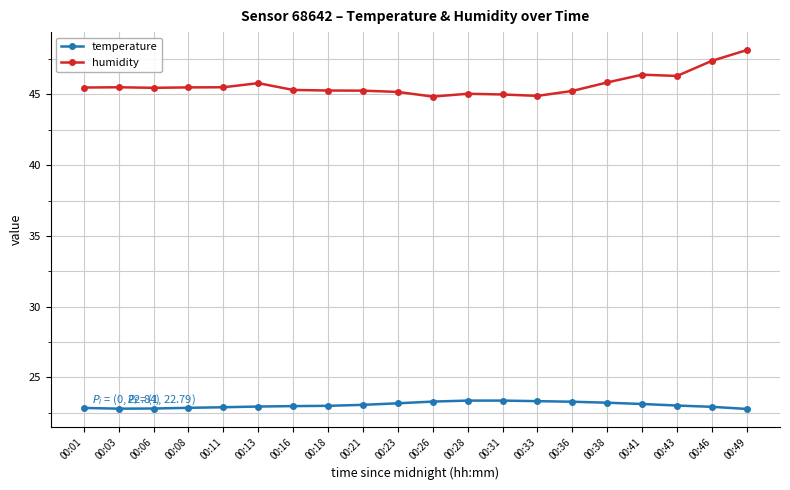

What is the greatest value displayed?

48.1